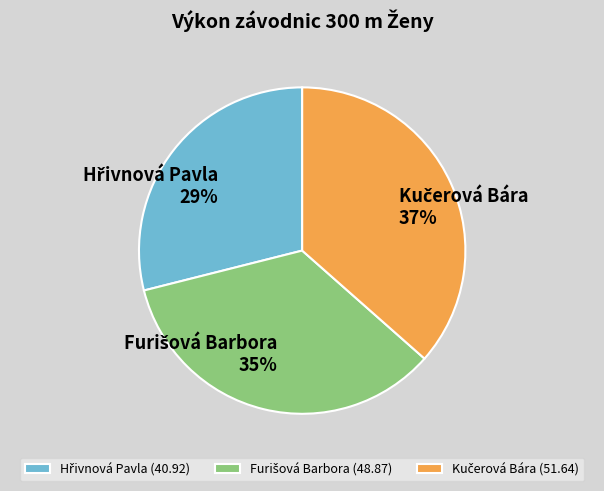

To the nearest percent, what is the average slice percentage?

33%